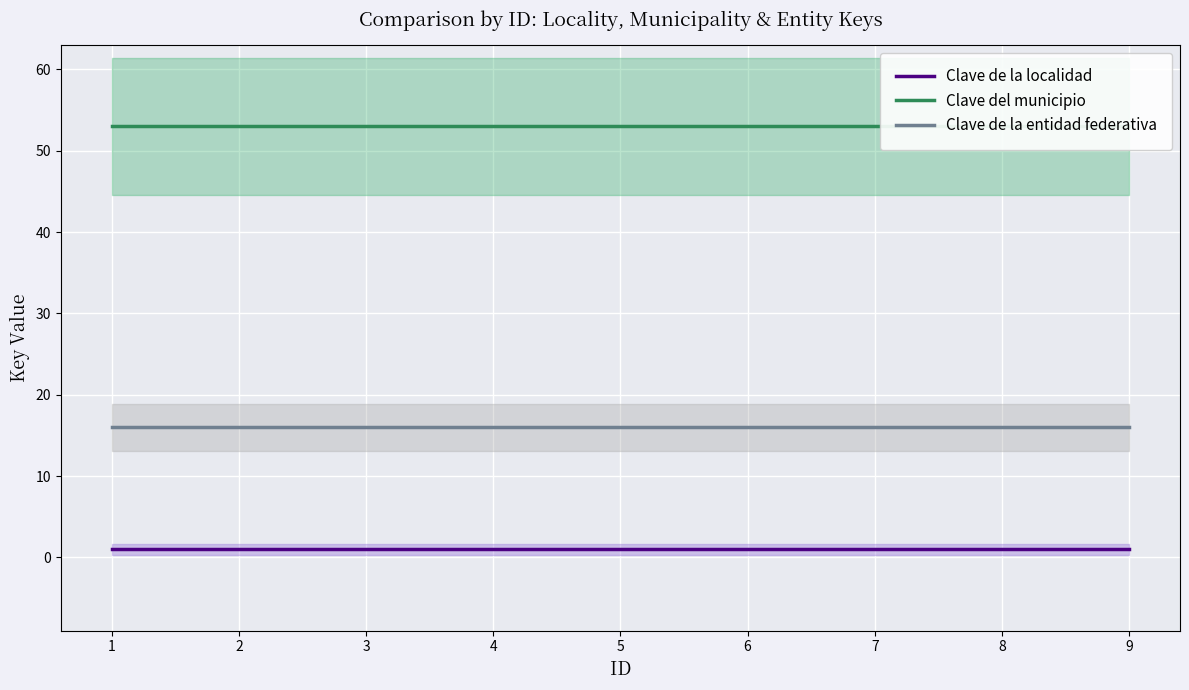

Is it true that Clave de la entidad federativa equals 16 at 9?

True